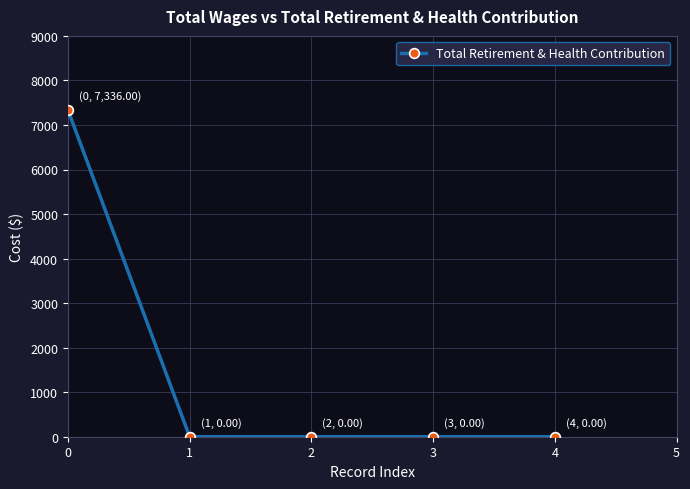

Reading left to right, what are all the values shown in this chart?

0=7336	1=0	2=0	3=0	4=0